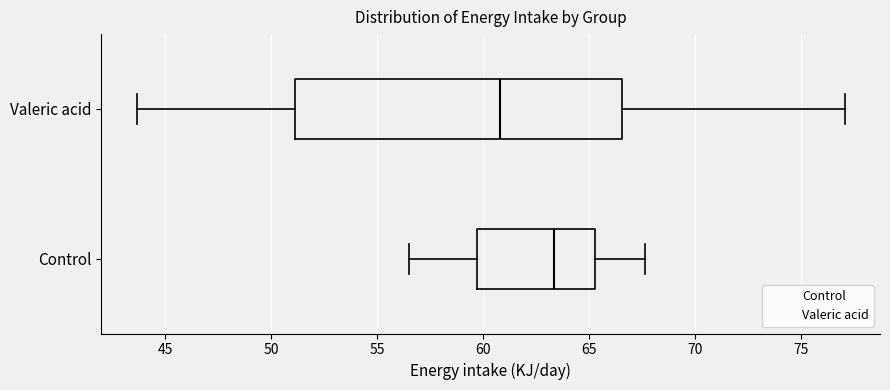

Where is the right edge of the box for Control on the x-axis? The values are not printed on the chart, so give them approximately, as read against the axis.

65.5